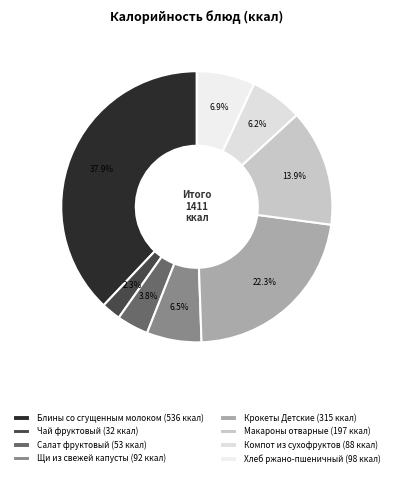

Is Хлеб ржано-пшеничный the majority of the pie?

No